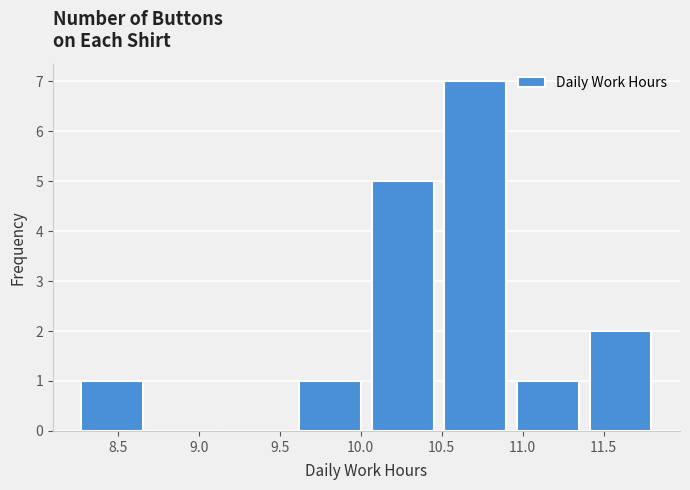

Reading left to right, transcribe this chart: for each bar, give the range it covers on the x-axis and its height. Neither the bar edges nor the heights are printed on the chart, so give them approximately, as read against the axes.

8.25 to 8.70: 1
8.70 to 9.15: 0
9.15 to 9.60: 0
9.60 to 10.05: 1
10.05 to 10.50: 5
10.50 to 10.95: 7
10.95 to 11.40: 1
11.40 to 11.85: 2